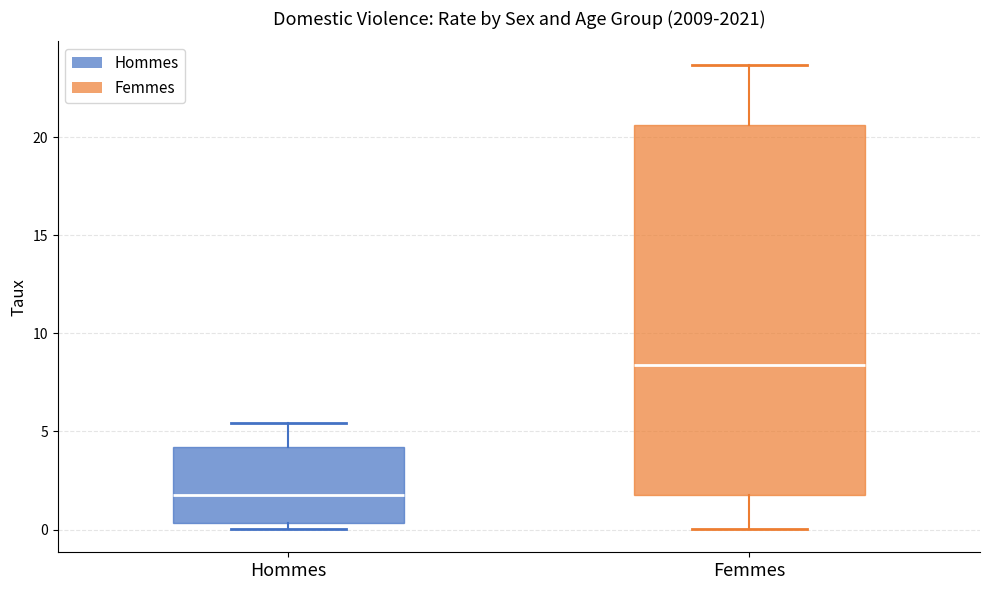

Reading left to right, transcribe this box plot: for each box, give where its median line is, the range the box spans, and where its two whiskers end, as read against the y-axis. The values are not printed on the chart, so give them approximately, as read against the axis.

Hommes: median 2.0, box 0.5 to 4.0, whiskers 0.0 to 5.5
Femmes: median 8.5, box 2.0 to 20.5, whiskers 0.0 to 23.5